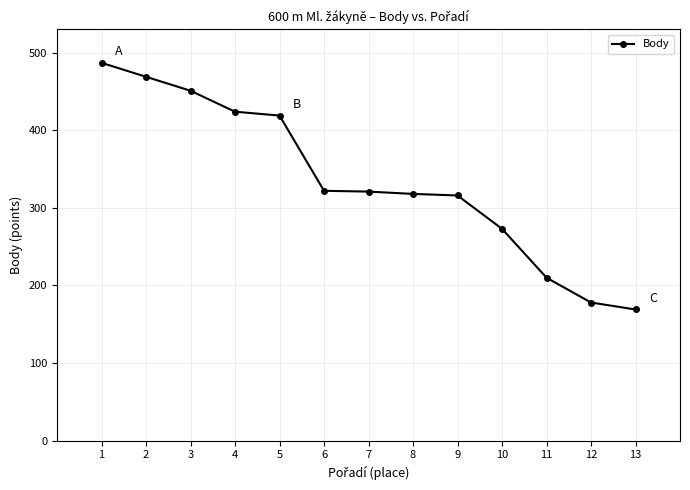

Is it true that the value at 13 is 279?

False